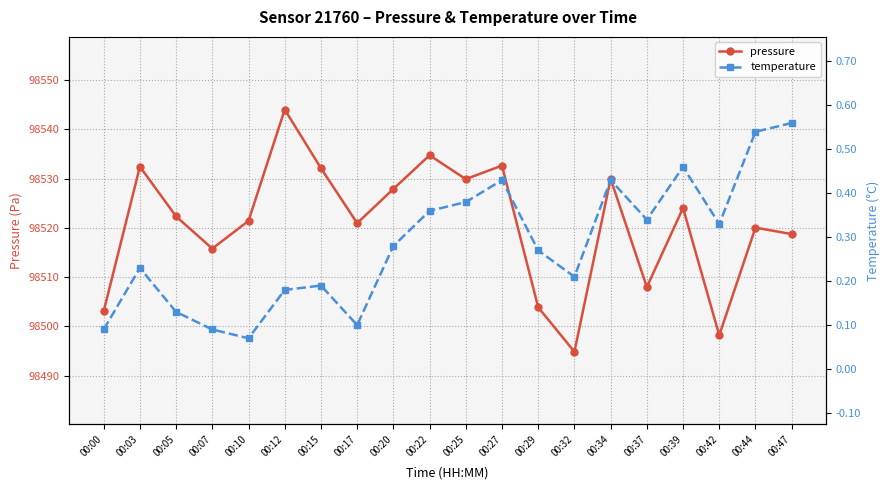

What is the value of the pressure point at the 4th from the left?

98515.8